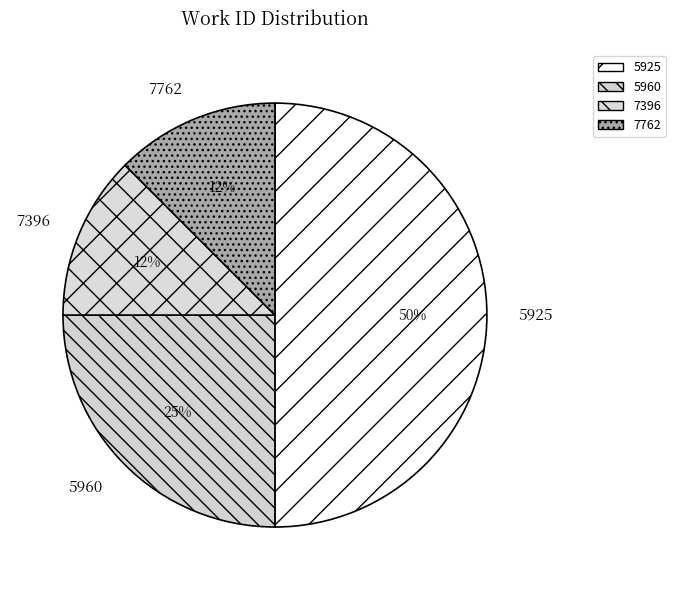

How many segments does this pie chart have?

4